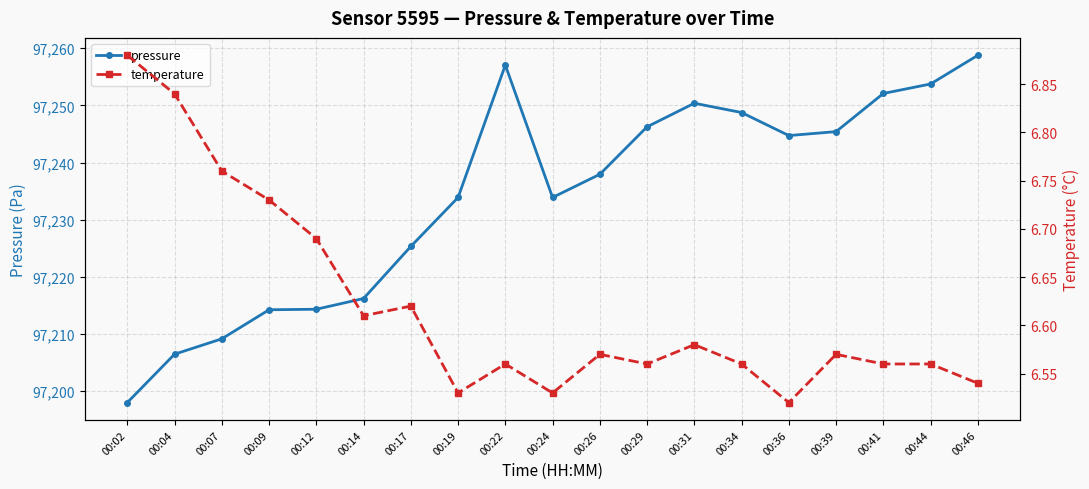

Which label corresponds to the smallest value in the chart?

00:36